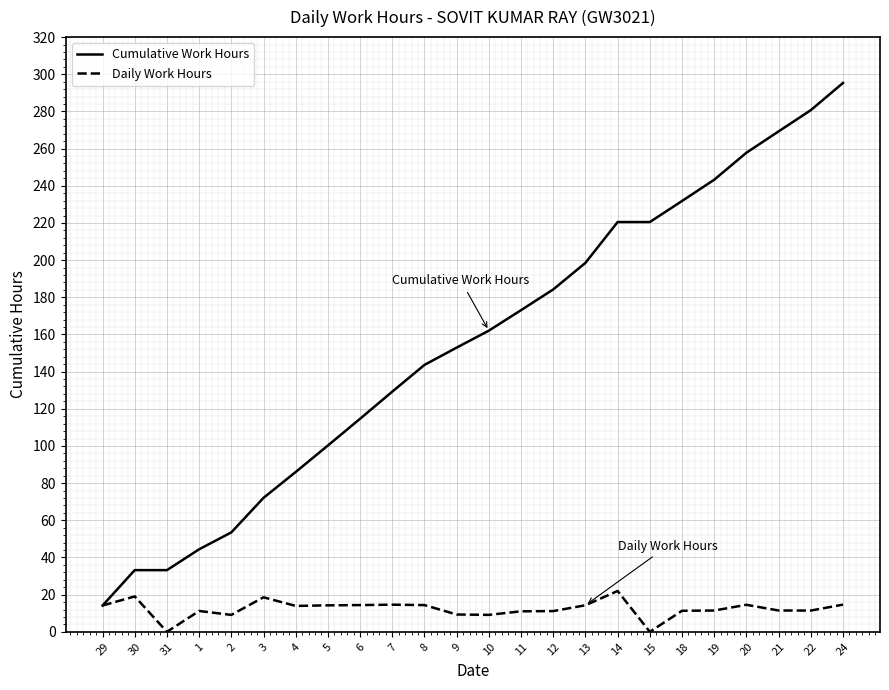

At which label is Cumulative Work Hours closest to 154?

9